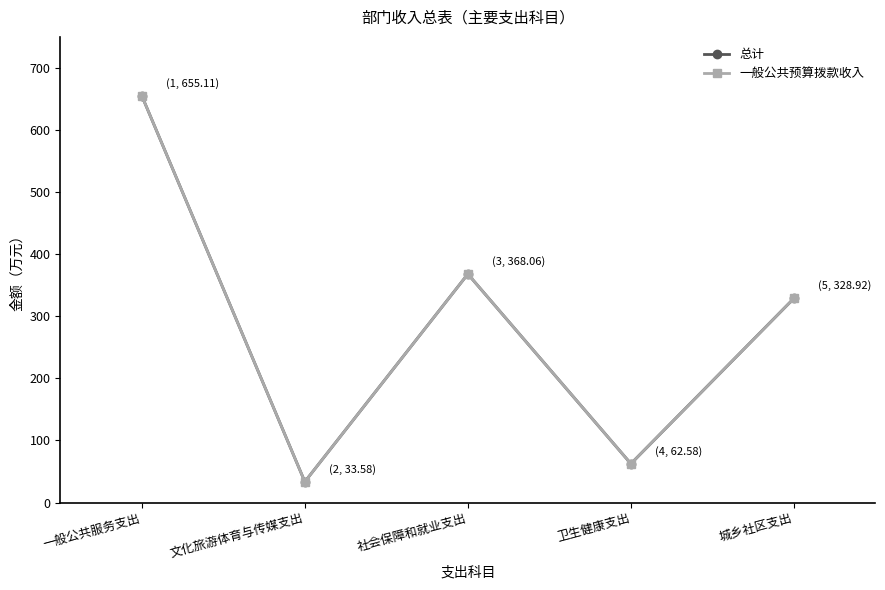

The 一般公共预算拨款收入 series shows 101.5 at 卫生健康支出. True or false?

False